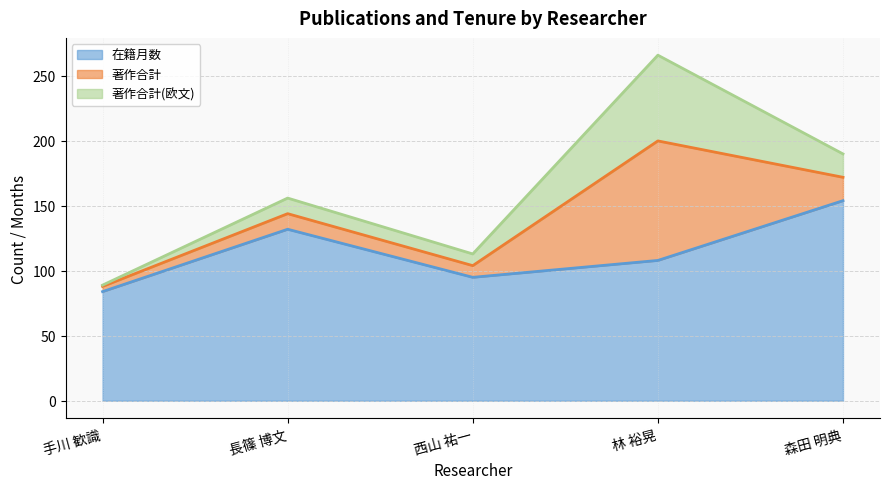

What is the smallest value displayed?

1